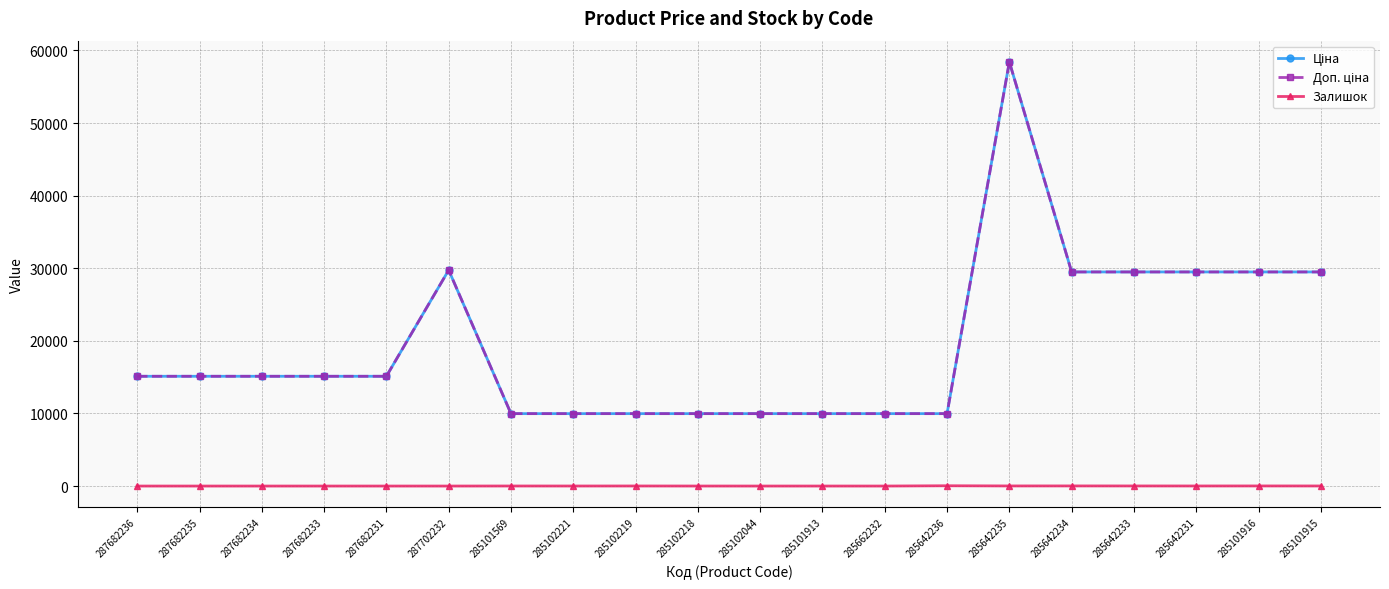

How many lines are shown in the chart?

3